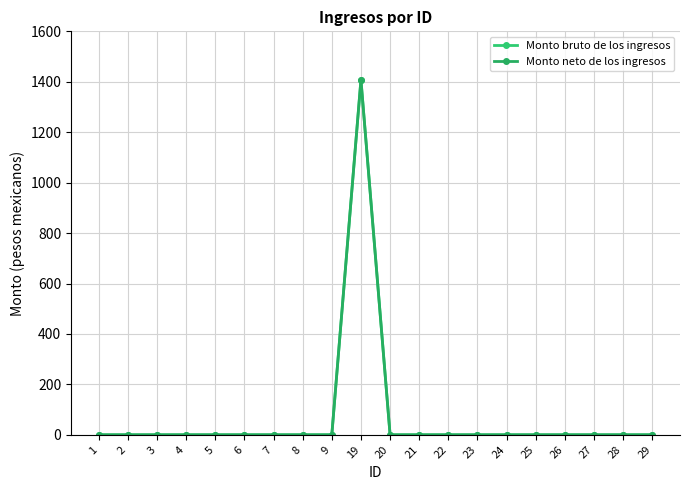

Reading left to right, list all the values displayed in this chart.

Monto bruto de los ingresos: 0	0	0	0	0	0	0	0	0	1408	0	0	0	0	0	0	0	0	0	0
Monto neto de los ingresos: 0	0	0	0	0	0	0	0	0	1408	0	0	0	0	0	0	0	0	0	0